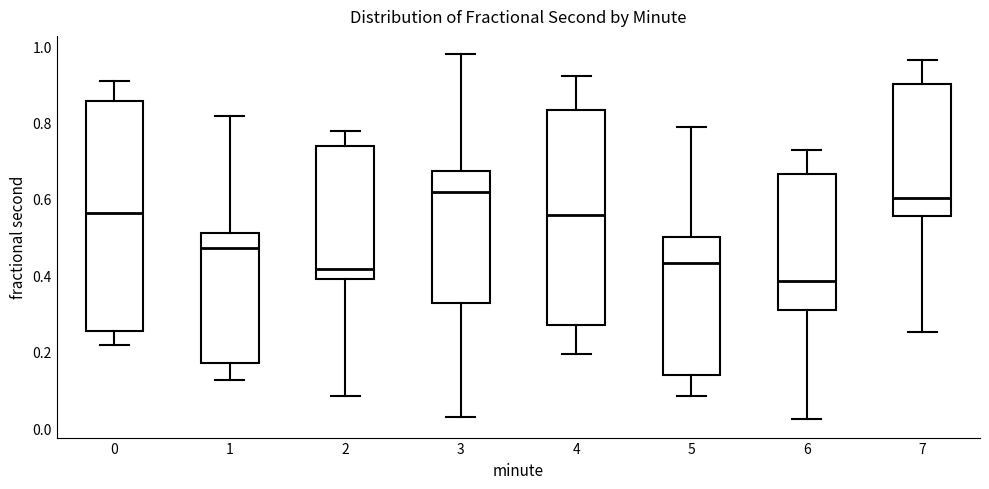

Comparing the boxes themselves (not the whiskers), which one is the tallest?

0